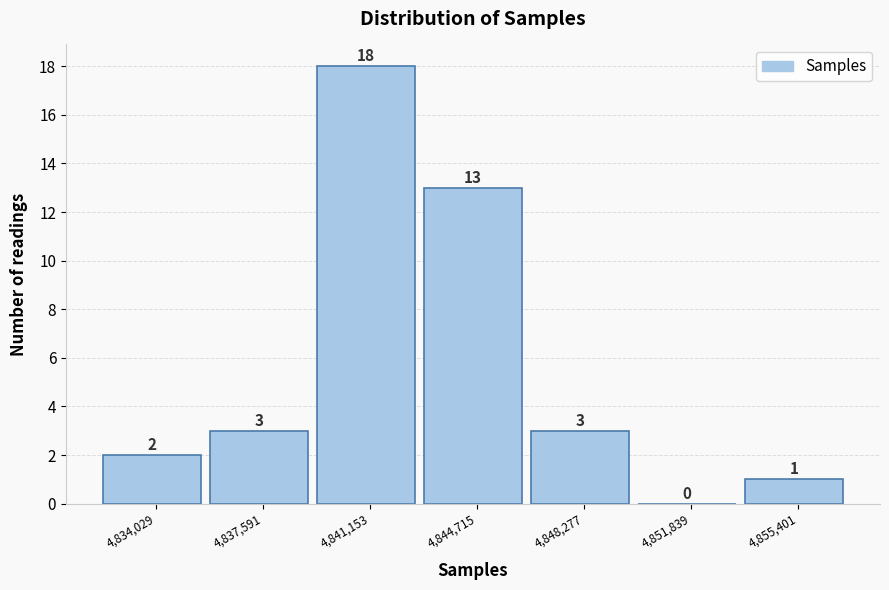

Reading left to right, transcribe all the data shown in this chart.

4,834,029=2	4,837,591=3	4,841,153=18	4,844,715=13	4,848,277=3	4,851,839=0	4,855,401=1